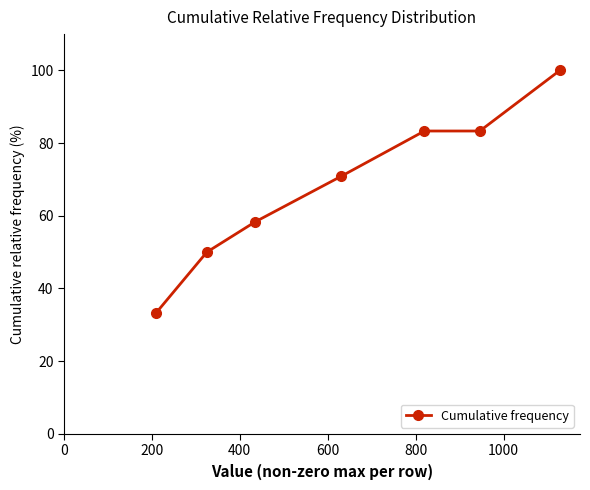

What is the value of the 3rd point from the left?

58.3